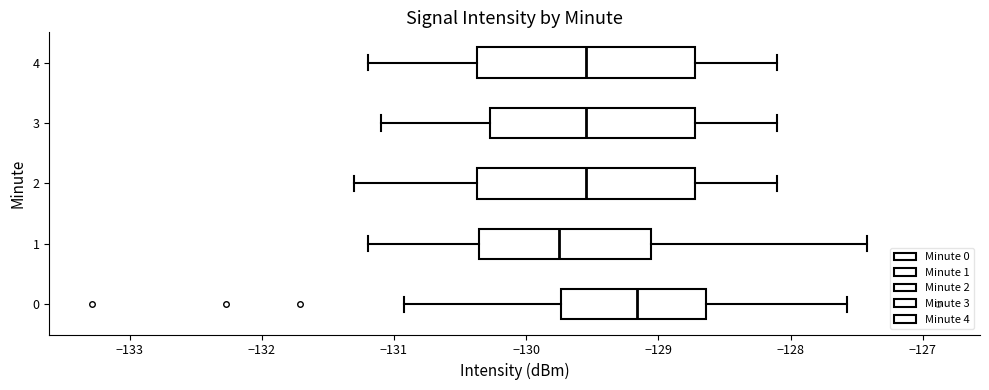

Reading bottom to top, read every box against the x-axis: the position of its median line, the range the box covers, and the ends of its whiskers. The values are not printed on the chart, so give them approximately, as read against the axis.

0: median -129.2, box -129.7 to -128.6, whiskers -130.9 to -127.6
1: median -129.7, box -130.4 to -129.1, whiskers -131.2 to -127.4
2: median -129.5, box -130.4 to -128.7, whiskers -131.3 to -128.1
3: median -129.5, box -130.3 to -128.7, whiskers -131.1 to -128.1
4: median -129.5, box -130.4 to -128.7, whiskers -131.2 to -128.1